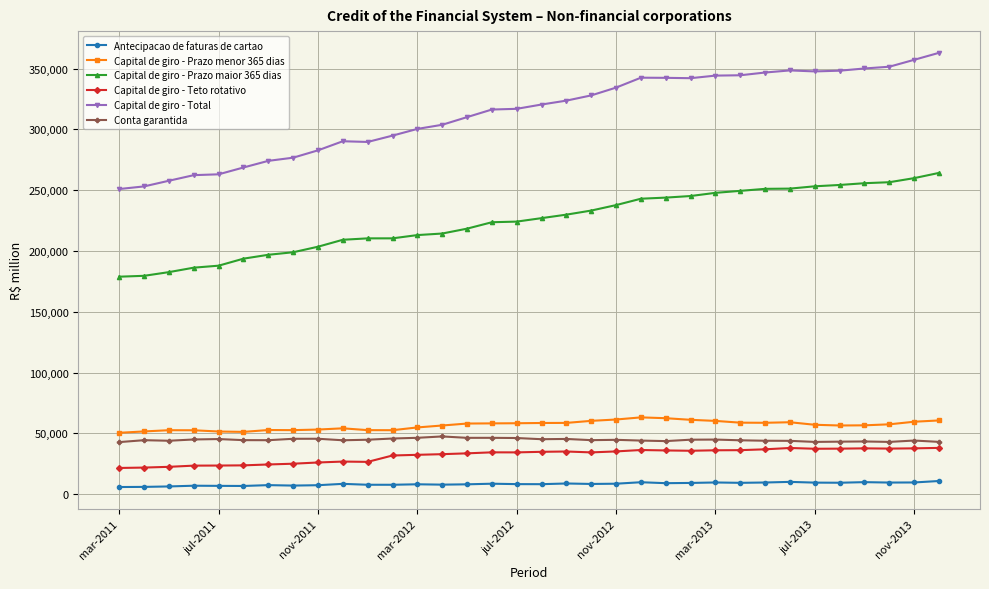

Which series has the largest total across all categories?

Capital de giro - Total